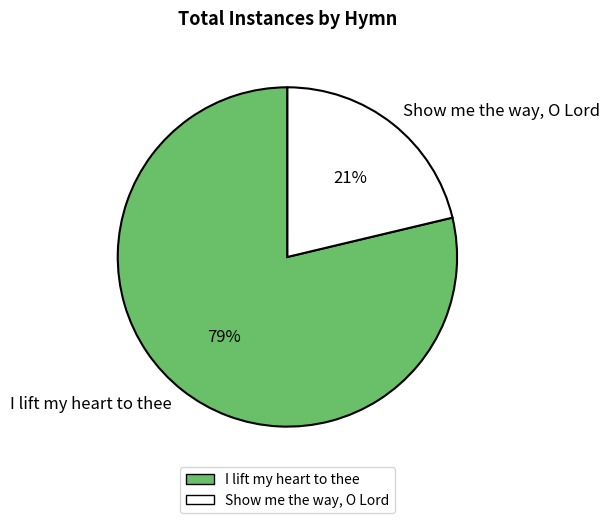

Which slice is the largest?

I lift my heart to thee